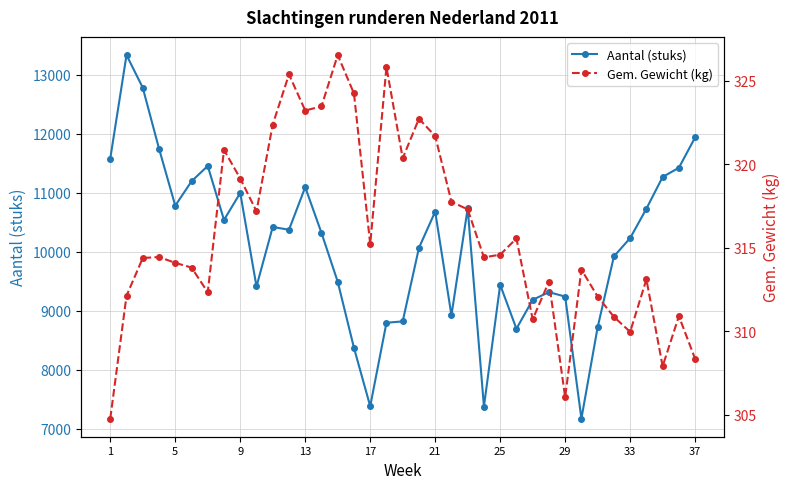

Where is the first local minimum for Aantal (stuks)?

5